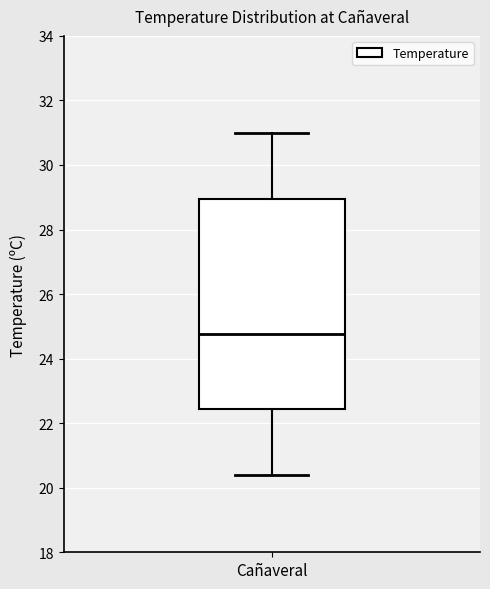

Transcribe this box plot: give where the median line is, the range the box spans, and where the two whiskers end, as read against the y-axis. The values are not printed on the chart, so give them approximately, as read against the axis.

median 24.8, box 22.4 to 29.0, whiskers 20.4 to 31.0